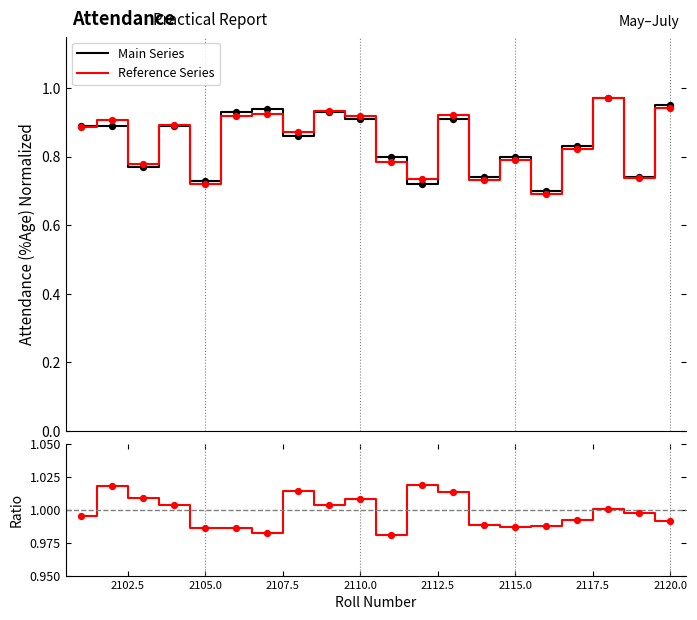

Is the value of Attendance_%Age_main at 14 greater than the value of Attendance_%Age_reference at 2100.0?

No